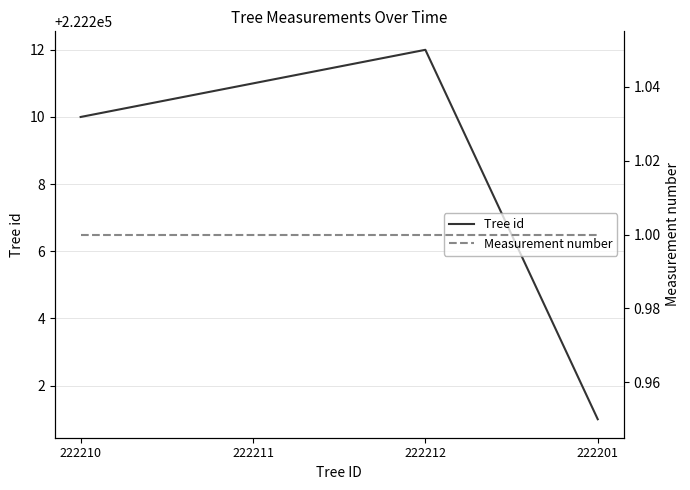

What is the label of the 1st point from the right?

222201